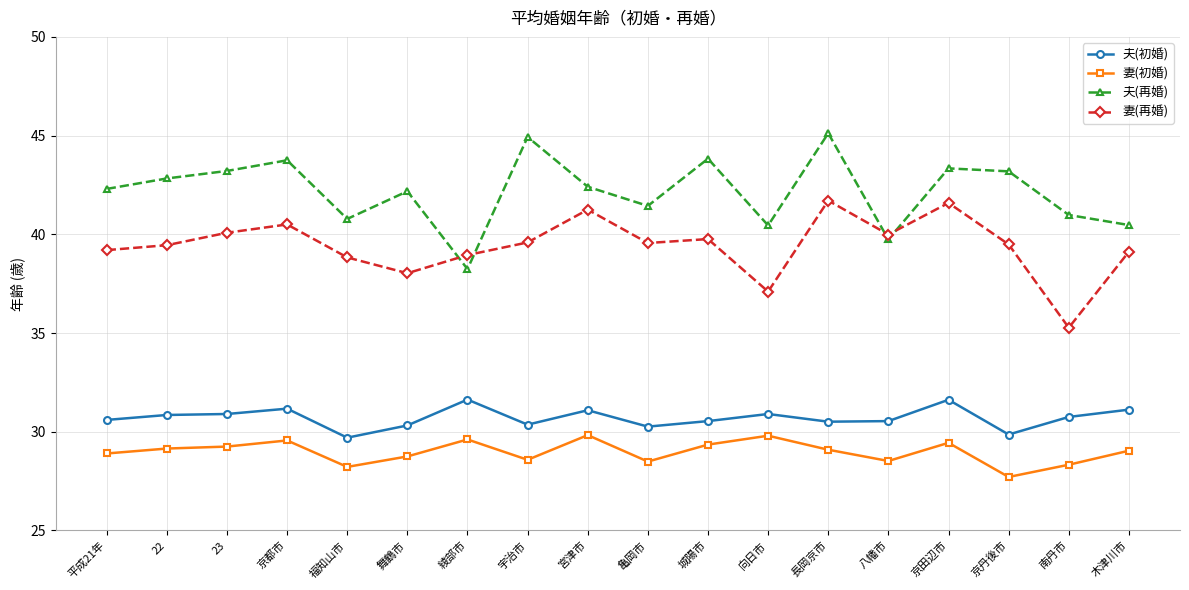

Where is 妻(再婚) nearest to the value 38?

舞鶴市